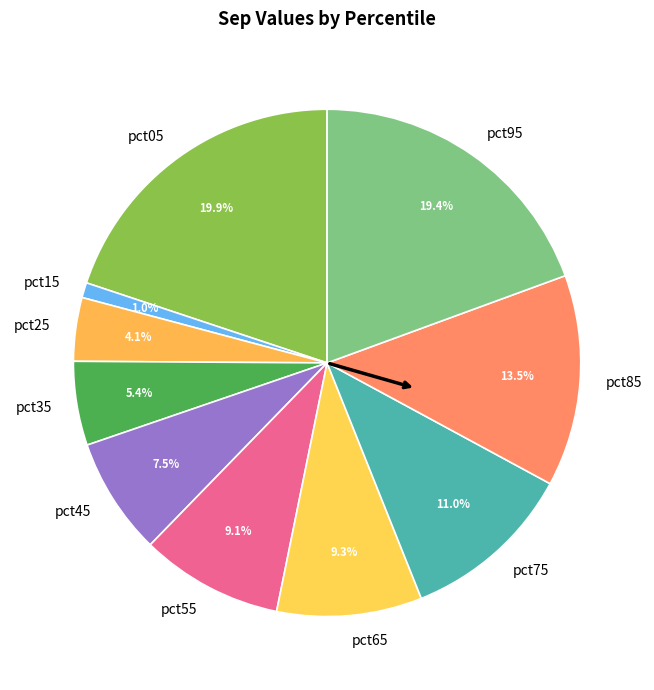

Does pct65 represent more than half of the total?

No